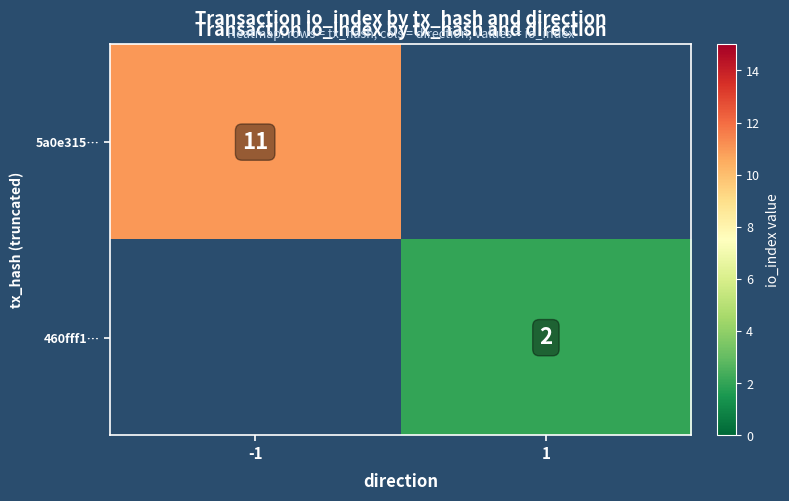

Is it true that 5a0e315… equals 11 at -1?

True